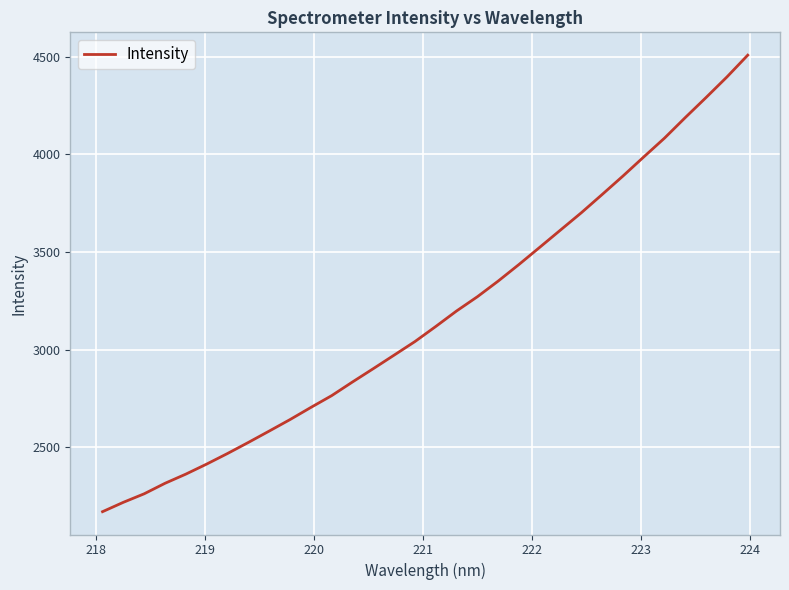

How many lines are shown in the chart?

1